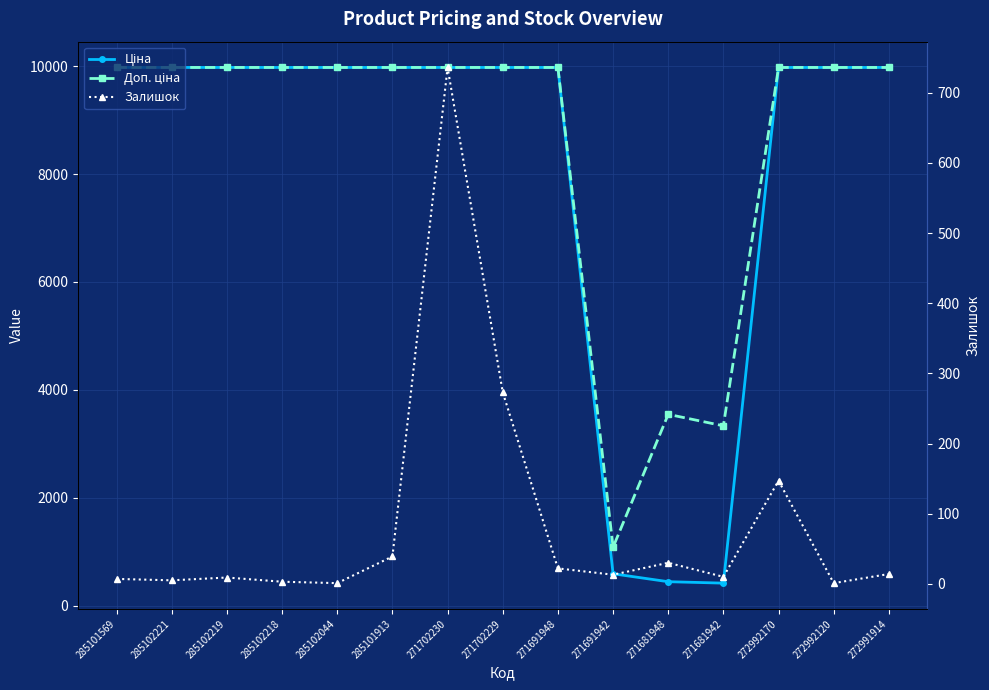

What is the label of the 15th point from the left?

272991914